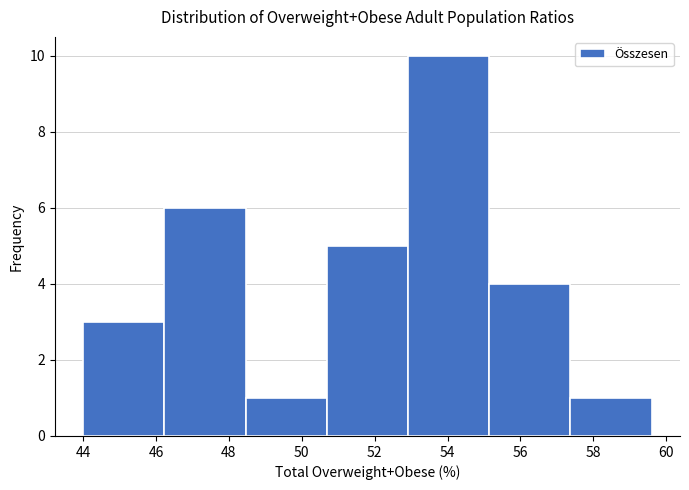

Which range on the x-axis has the tallest bar?

53.0 to 55.2